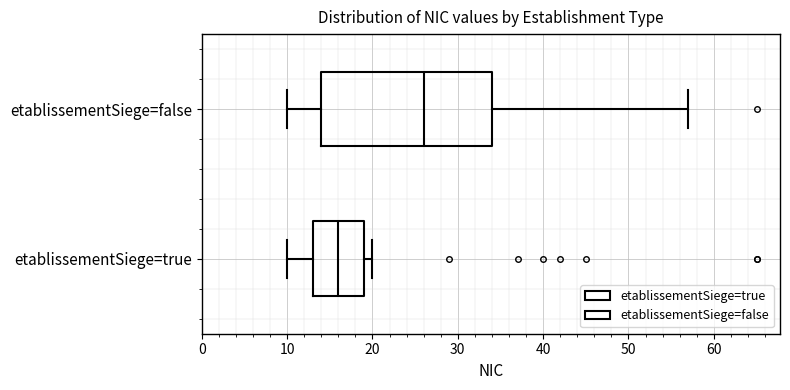

Comparing the boxes themselves (not the whiskers), which one is the widest?

etablissementSiege=false